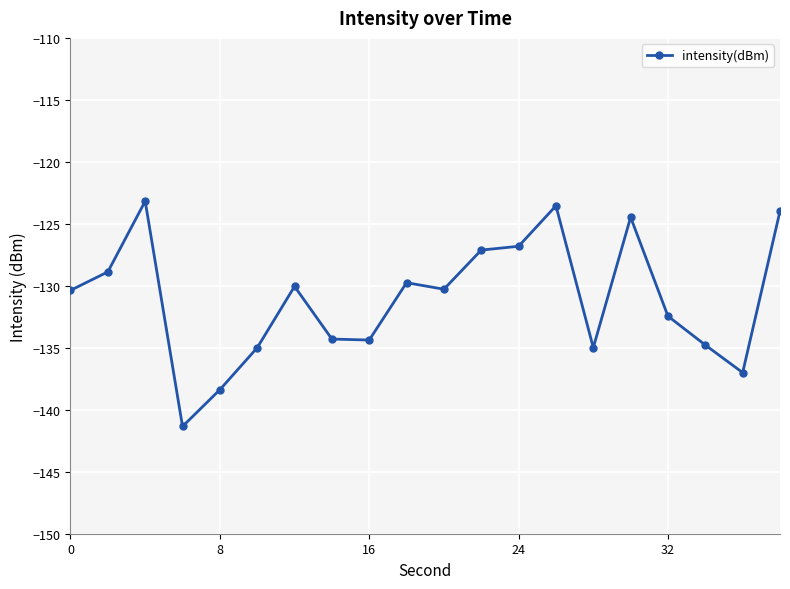

What is the sum of all values?

-2621.0